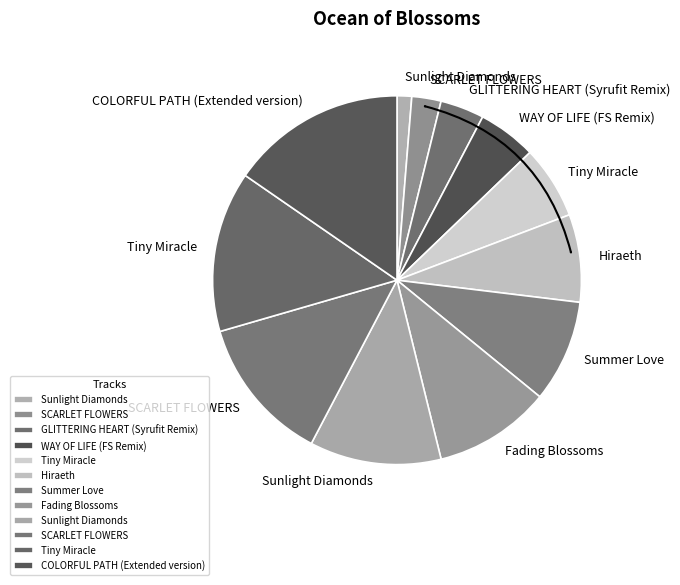

How many segments does this pie chart have?

12